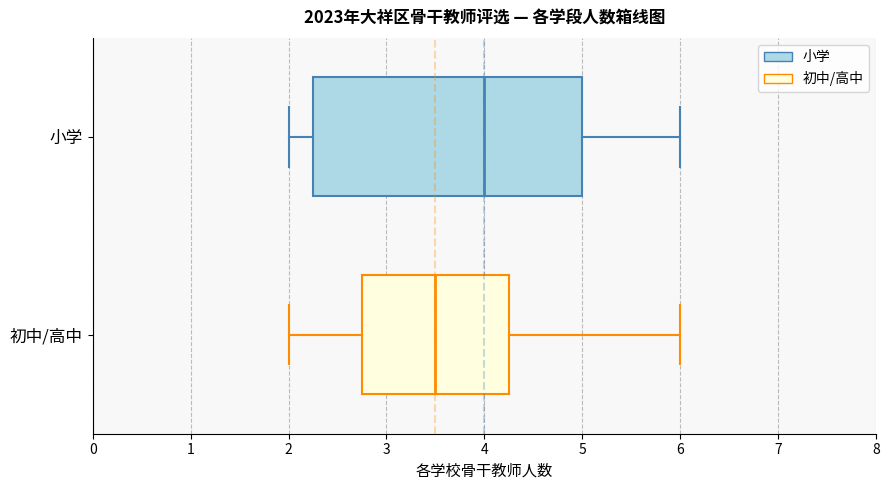

Reading bottom to top, transcribe this box plot: for each box, give where its median line is, the range the box spans, and where its two whiskers end, as read against the x-axis. The values are not printed on the chart, so give them approximately, as read against the axis.

初中/高中: median 3.5, box 2.8 to 4.3, whiskers 2.0 to 6.0
小学: median 4.0, box 2.3 to 5.0, whiskers 2.0 to 6.0